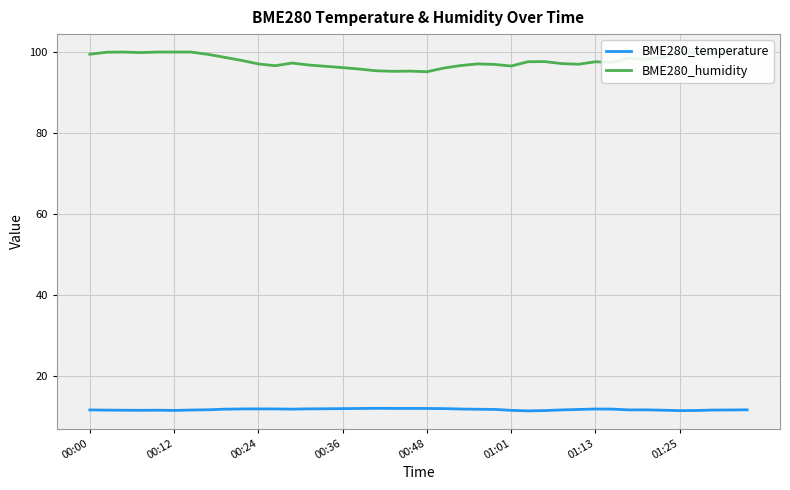

Rank the series by their average value, from lowest to highest.

BME280_temperature, BME280_humidity